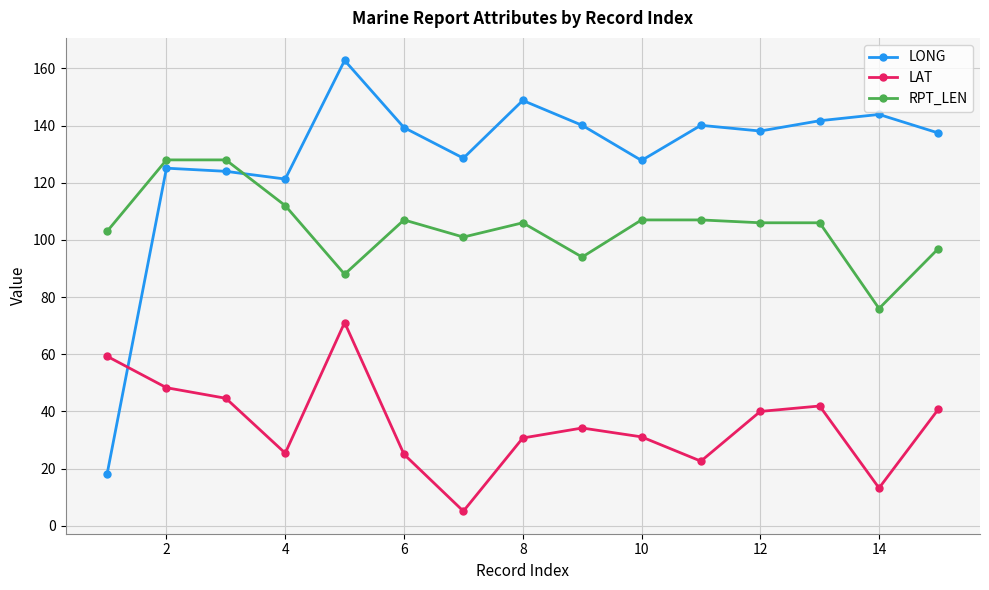

Which series has the largest range (max minus min)?

LONG